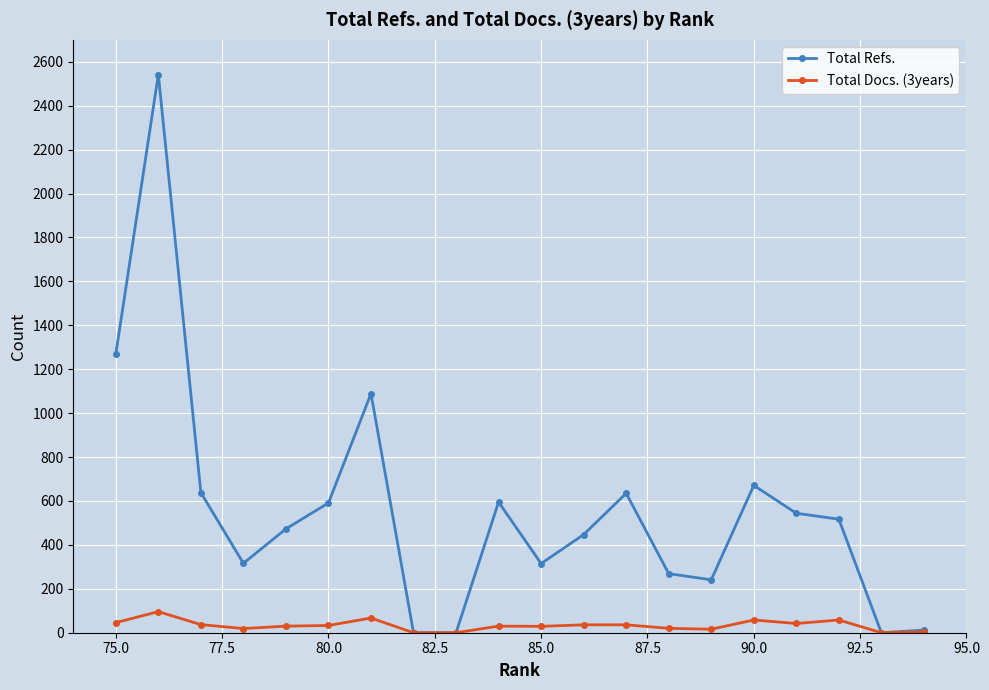

In Total Docs. (3years), how many points are lower than both neighbors (excluding endpoints)?

5